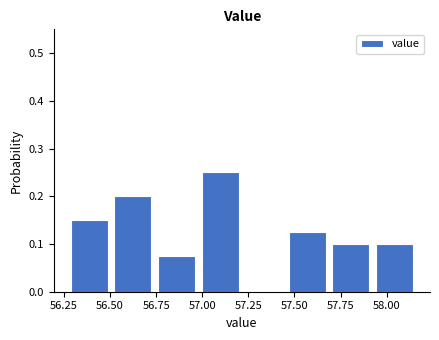

What is the height of the bar covering 57.90 to 58.15 on the x-axis? Neither the bar edges nor the heights are printed on the chart, so give them approximately, as read against the axes.

0.10